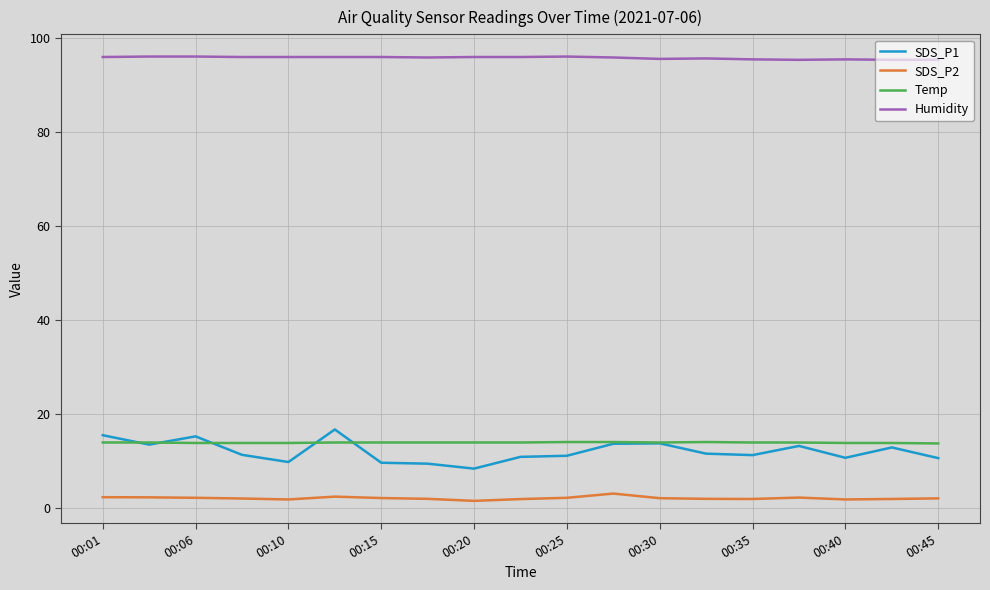

What is the maximum value for Humidity?

96.0